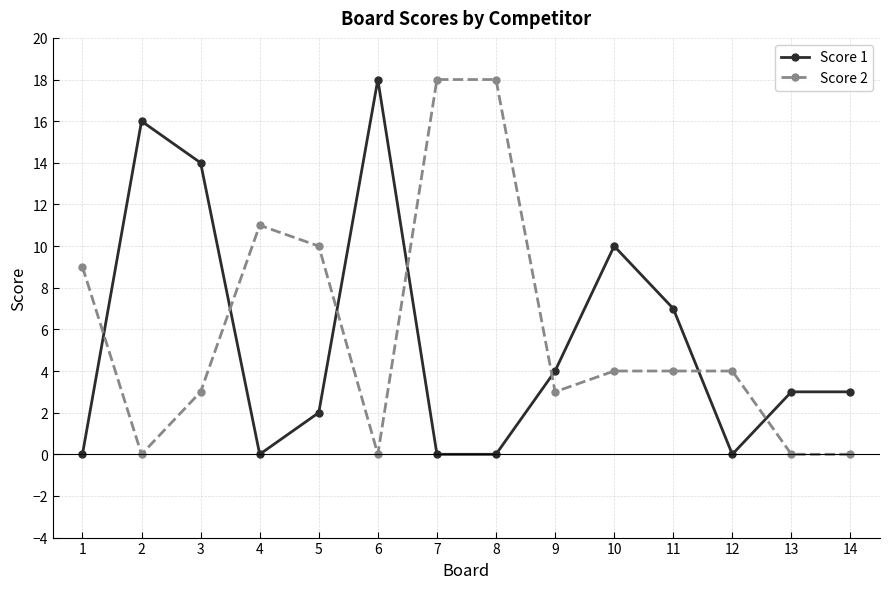

Reading right to left, extract all data points from this chart.

Score 1: 14=3	13=3	12=0	11=7	10=10	9=4	8=0	7=0	6=18	5=2	4=0	3=14	2=16	1=0
Score 2: 14=0	13=0	12=4	11=4	10=4	9=3	8=18	7=18	6=0	5=10	4=11	3=3	2=0	1=9